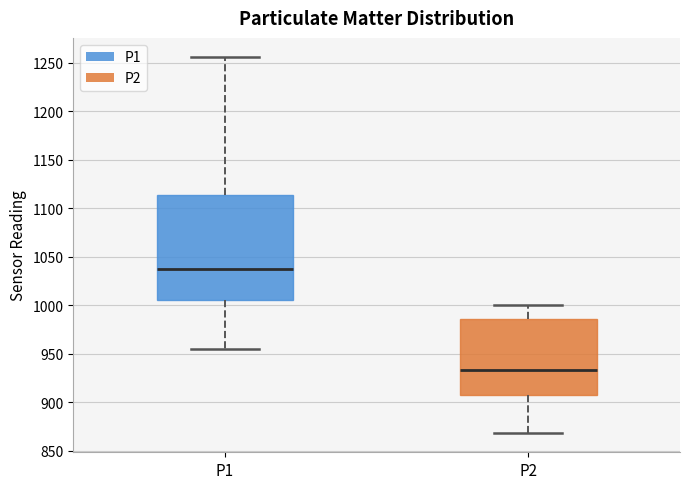

Reading left to right, transcribe this box plot: for each box, give where its median line is, the range the box spans, and where its two whiskers end, as read against the y-axis. The values are not printed on the chart, so give them approximately, as read against the axis.

P1: median 1035, box 1005 to 1115, whiskers 955 to 1255
P2: median 935, box 910 to 985, whiskers 870 to 1000